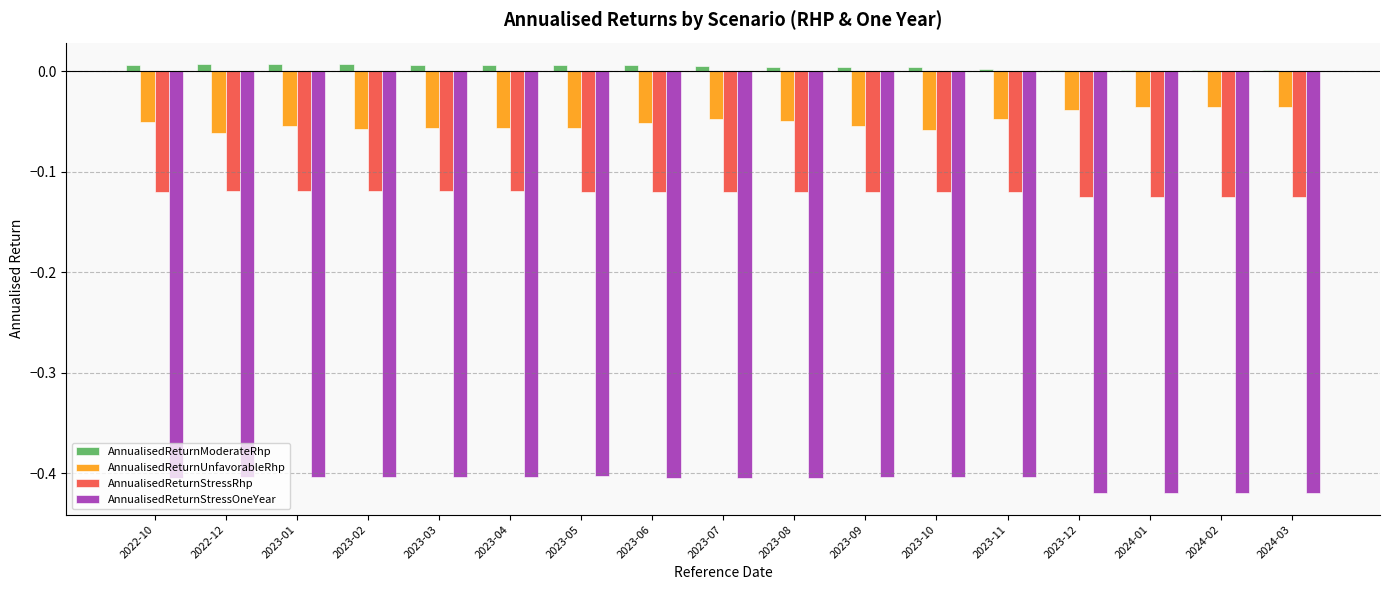

What is the sum of all AnnualisedReturnUnfavorableRhp values?

-0.9